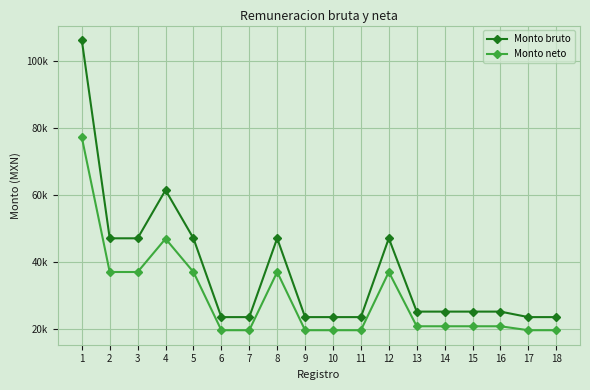

What is the difference between the maximum and minimum values in the Monto bruto series?

82458.4